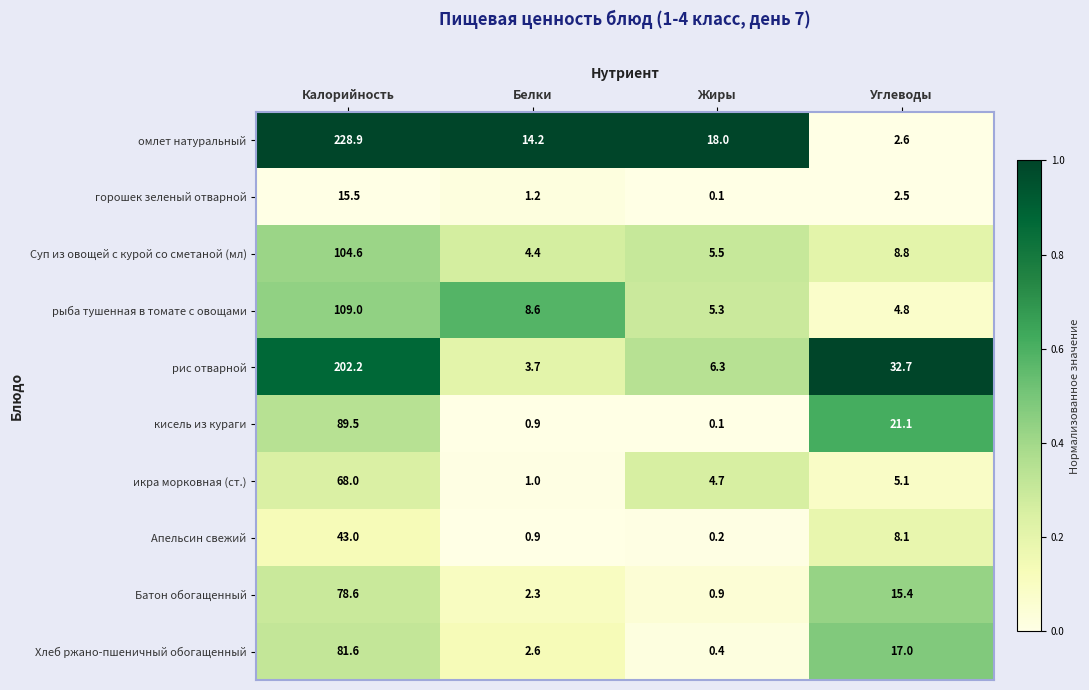

Is it true that рыба тушенная в томате с овощами equals 13.7 at Белки?

False